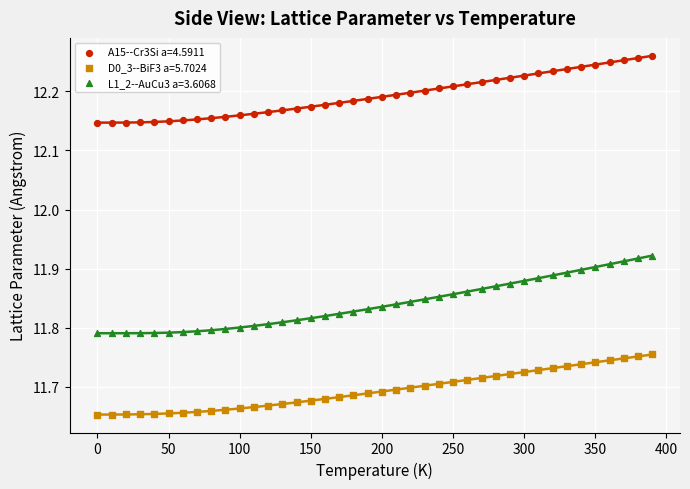

Which series has the largest Y range (max minus min)?

L1_2--AuCu3 a=3.6068